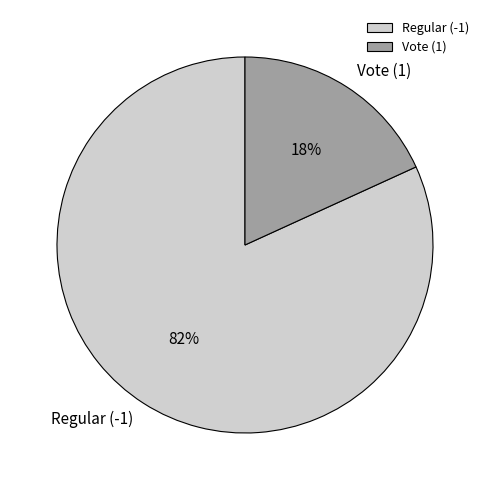

Is the sum of Regular (-1) and Vote (1) greater than half?

Yes